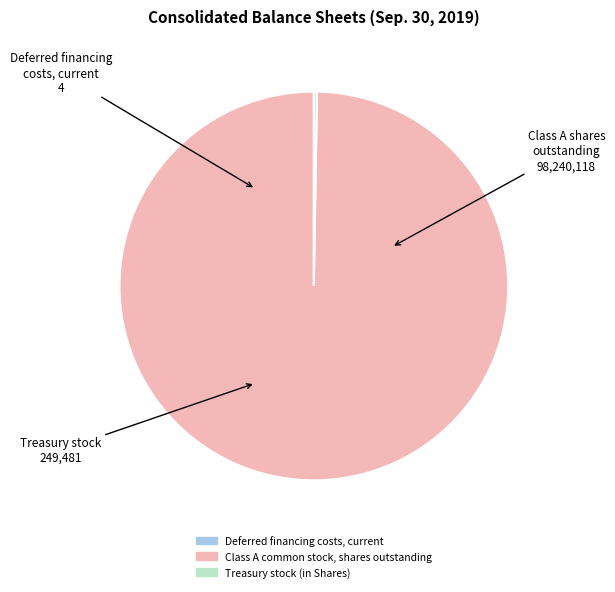

The Class A common stock, shares outstanding slice represents 100% of the pie. True or false?

True